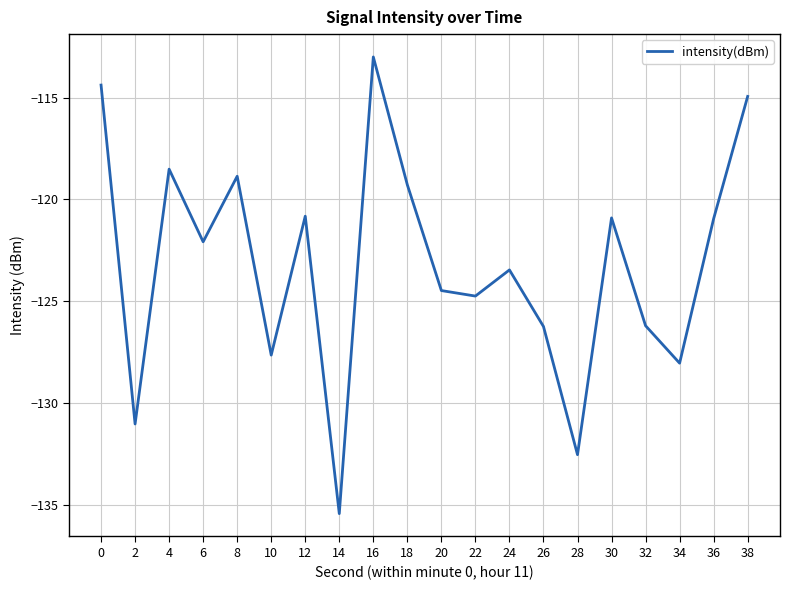

What value does the data have at 30?

-120.9